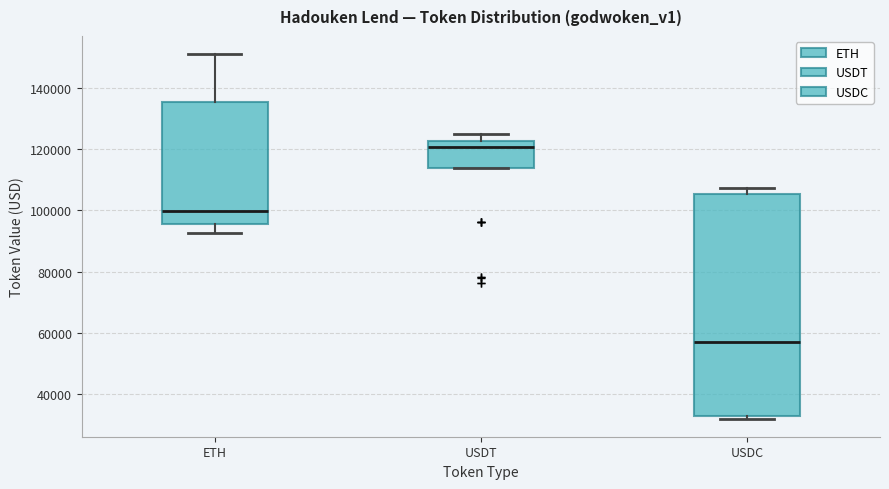

Which box's median line is the highest?

USDT